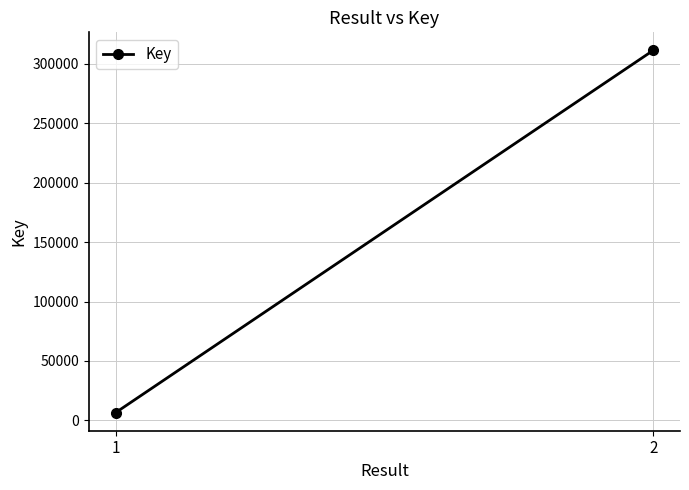

Reading left to right, transcribe all the data shown in this chart.

6564	311315